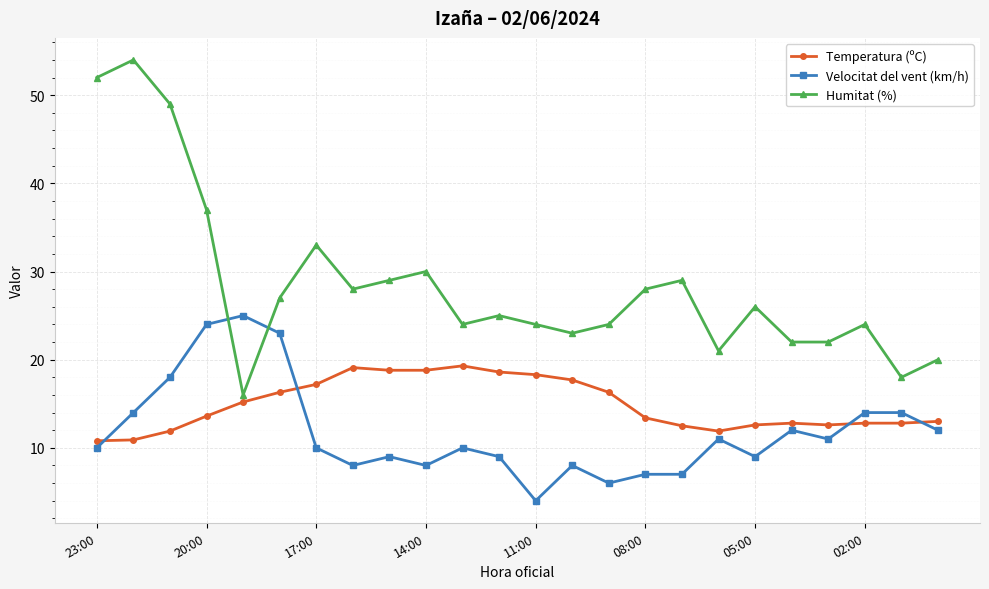

What is the greatest value displayed?

54.0